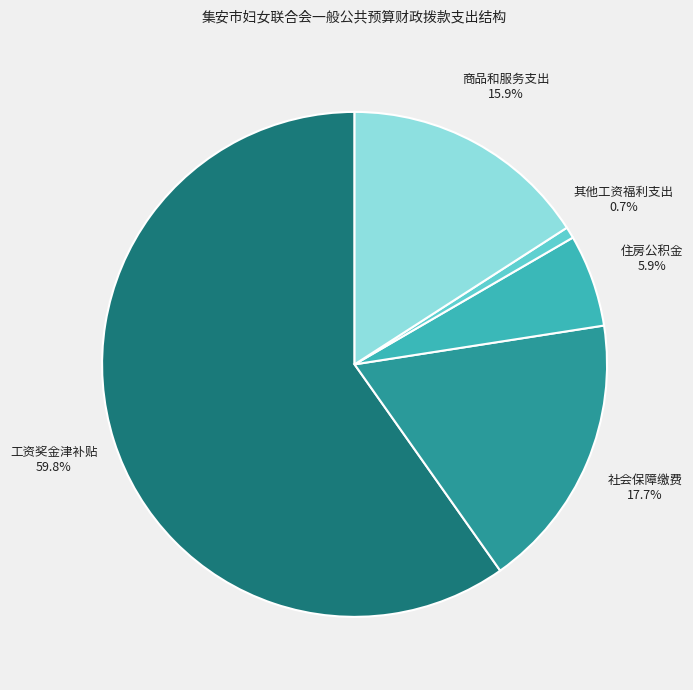

Which category has the smallest portion of the pie?

其他工资福利支出